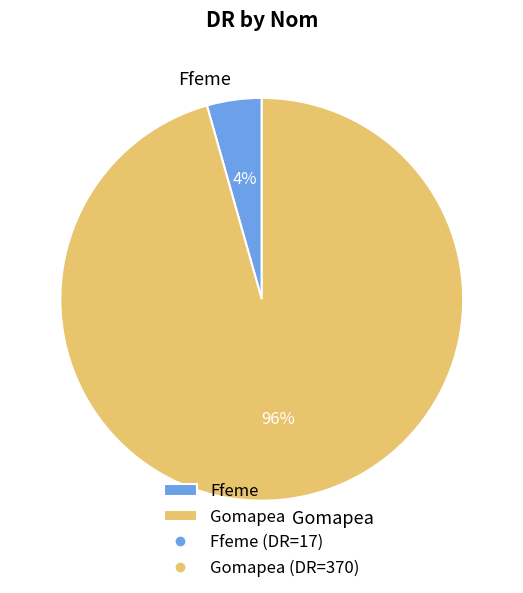

Is it true that Gomapea is 96% of the pie?

True